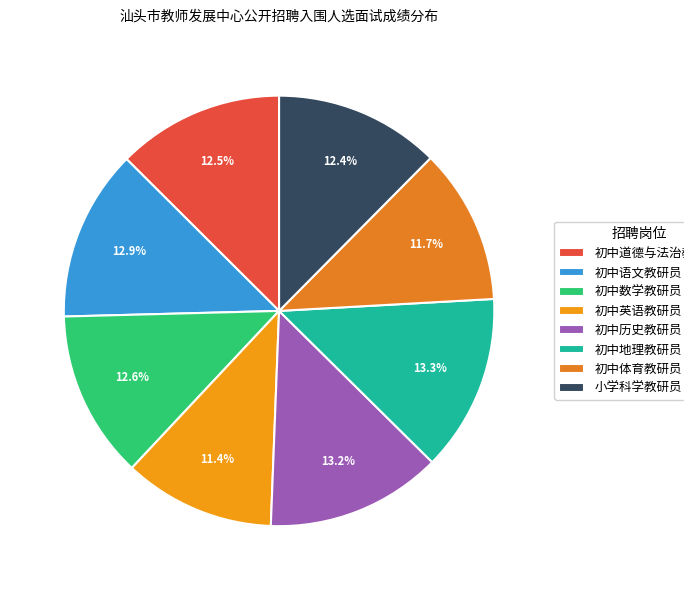

What percentage do 小学科学教研员 and 初中英语教研员 together represent?

23.8%